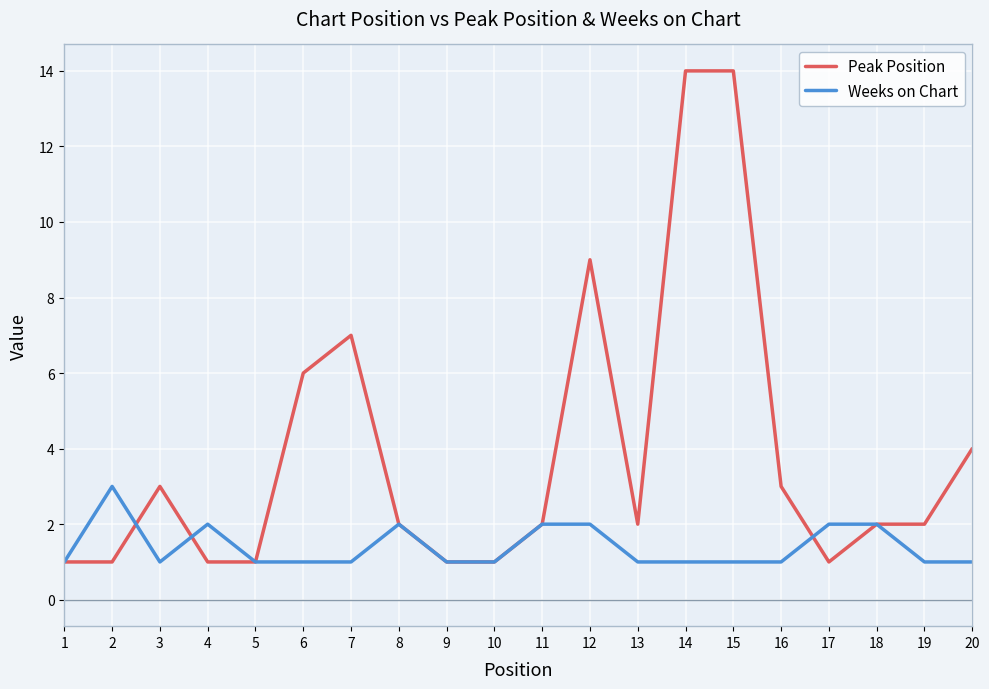

What is the average value of the Peak Position series?

4